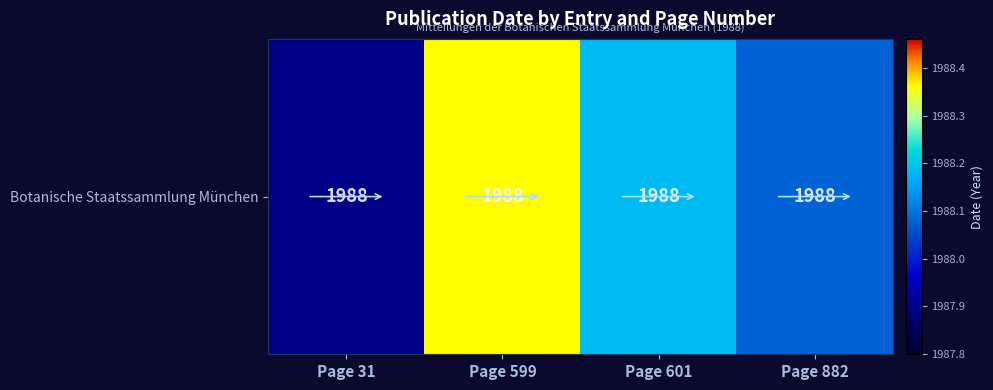

List the labels in order of value, smallest first.

Page 31, Page 882, Page 601, Page 599